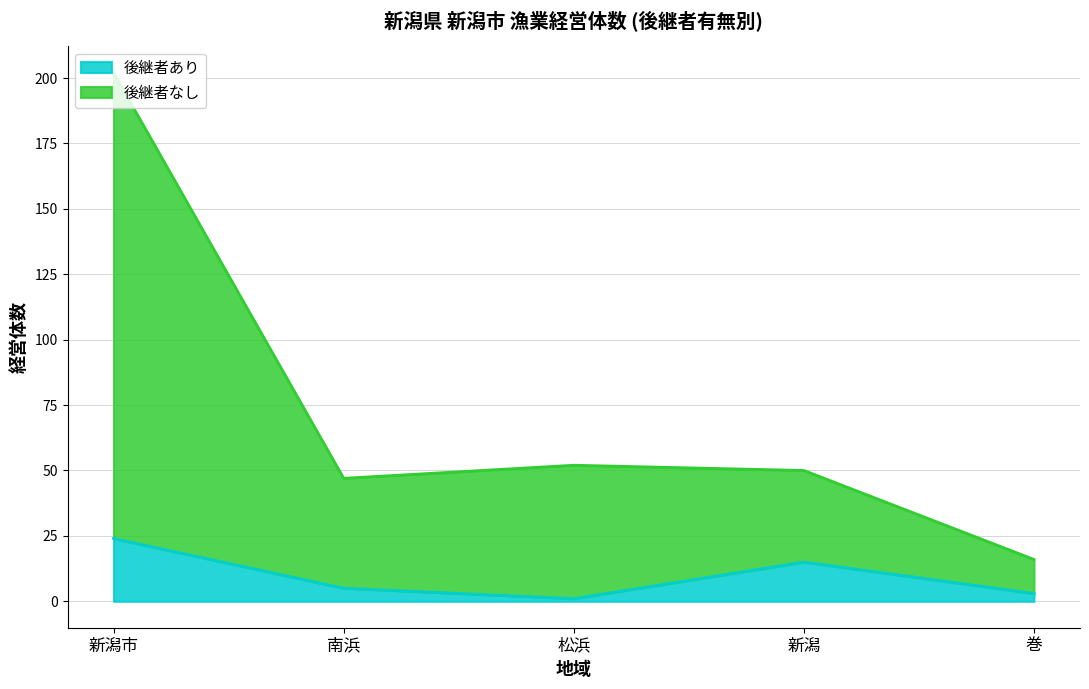

Reading right to left, list all the values displayed in this chart.

後継者あり: 巻=3	新潟=15	松浜=1	南浜=5	新潟市=24
後継者なし: 巻=16	新潟=50	松浜=52	南浜=47	新潟市=202